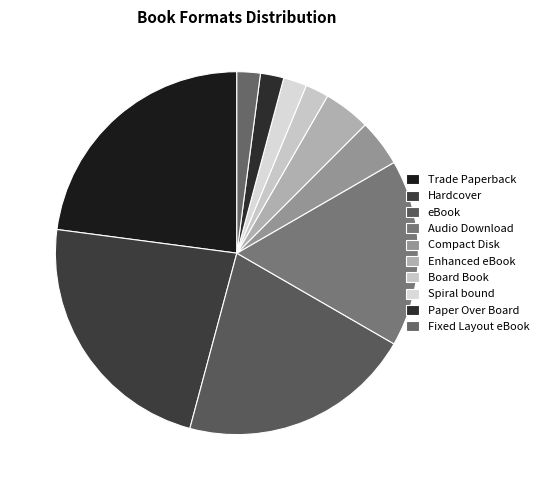

How many slices are in this pie chart?

10